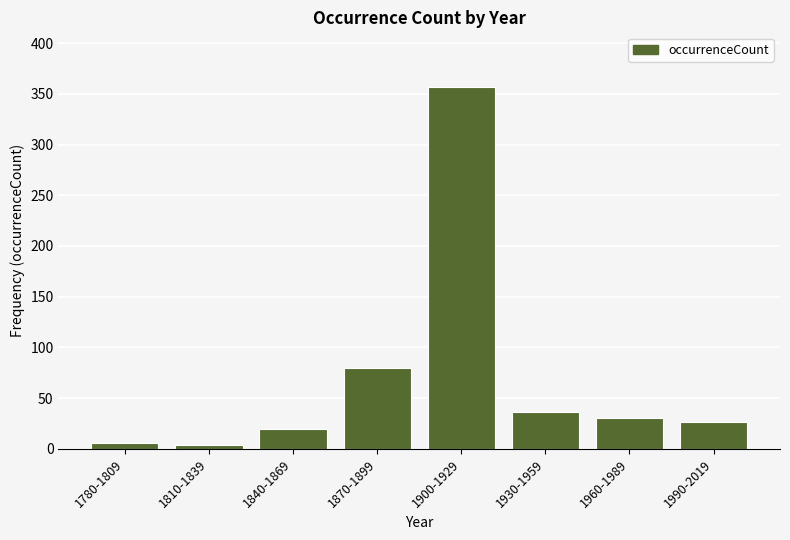

Reading right to left, list all the values displayed in this chart.

27	30	36	357	80	20	4	6